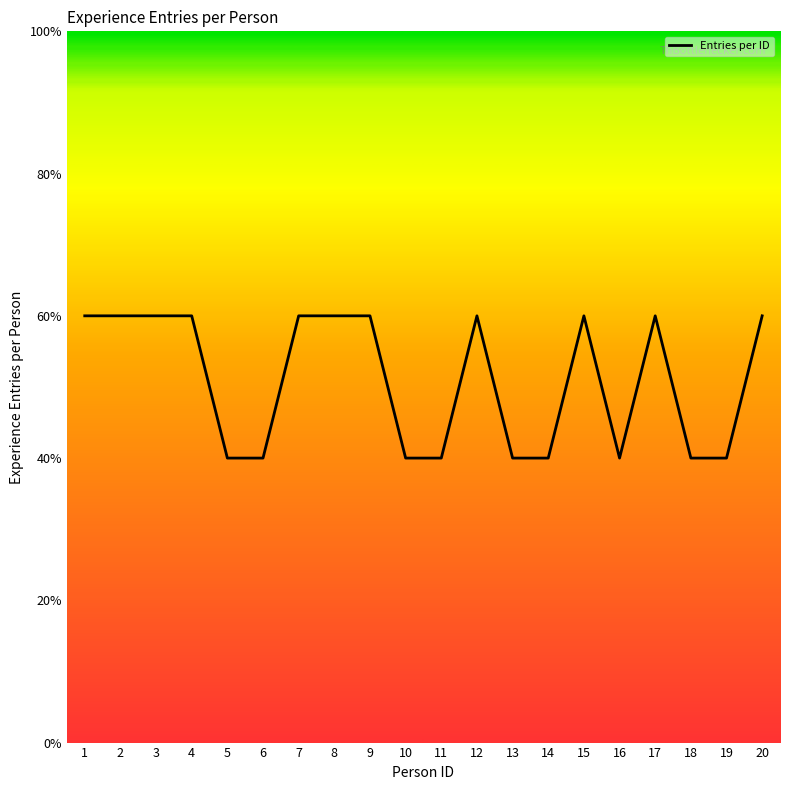

List the labels in order of value, largest first.

1, 2, 3, 4, 7, 8, 9, 12, 15, 17, 20, 5, 6, 10, 11, 13, 14, 16, 18, 19